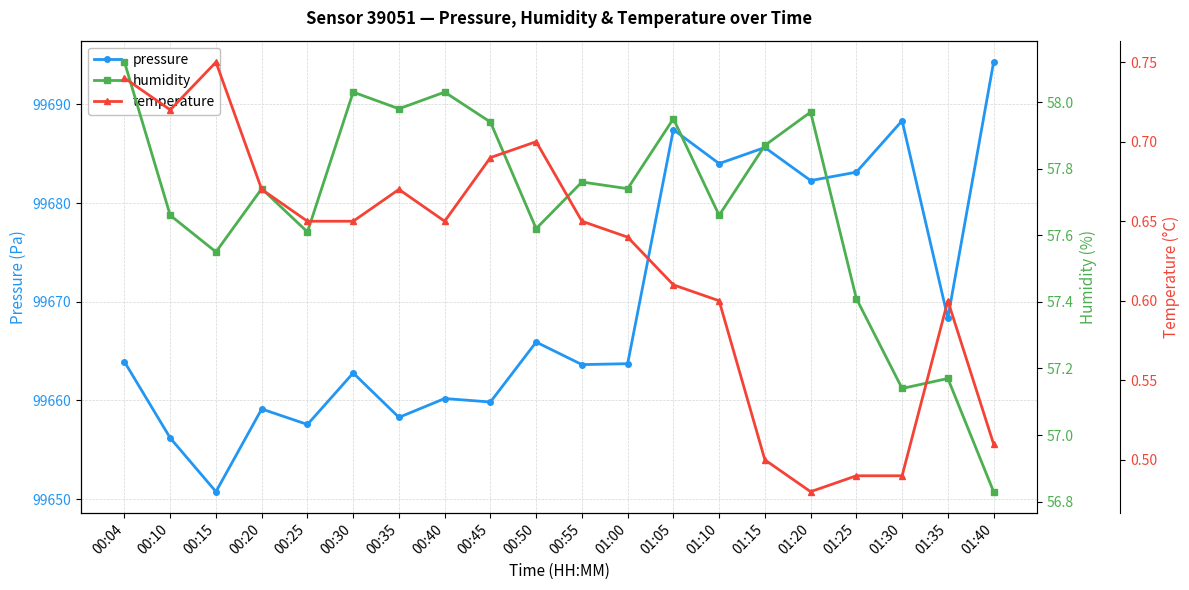

Count the temperature values in the range 0 to 1.

20